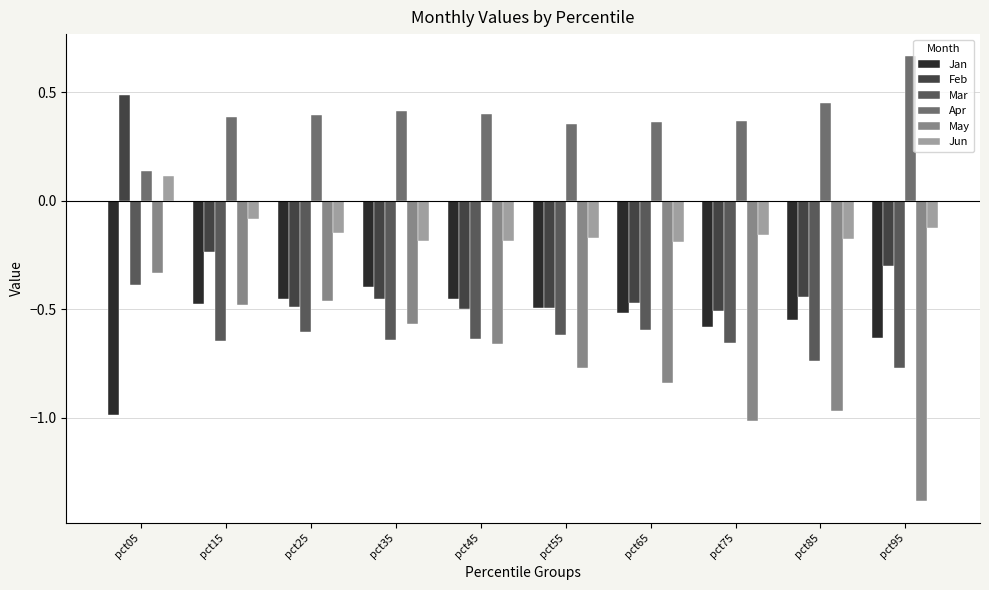

How many bars are there in total?

60